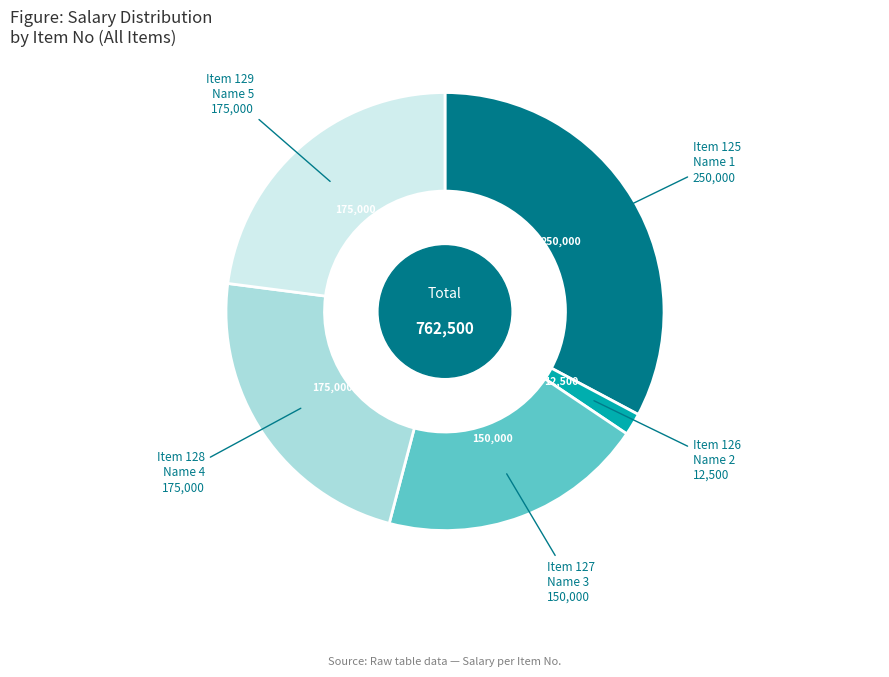

Is there any slice that represents more than half of the pie?

No